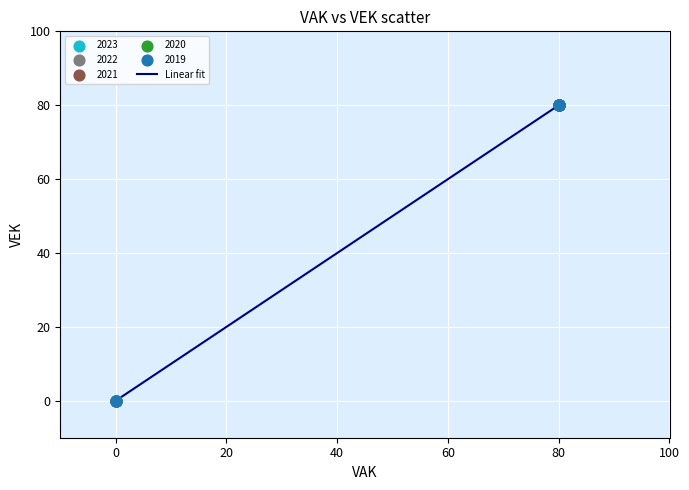

What is the difference between the maximum and minimum values?

80.0